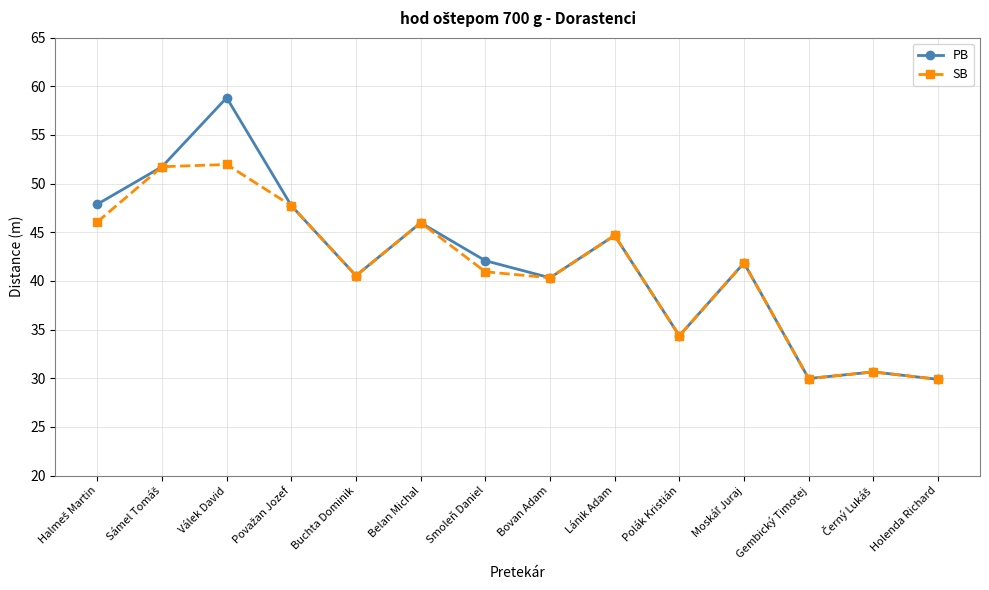

What is the label of the 12th point from the right?

Válek David